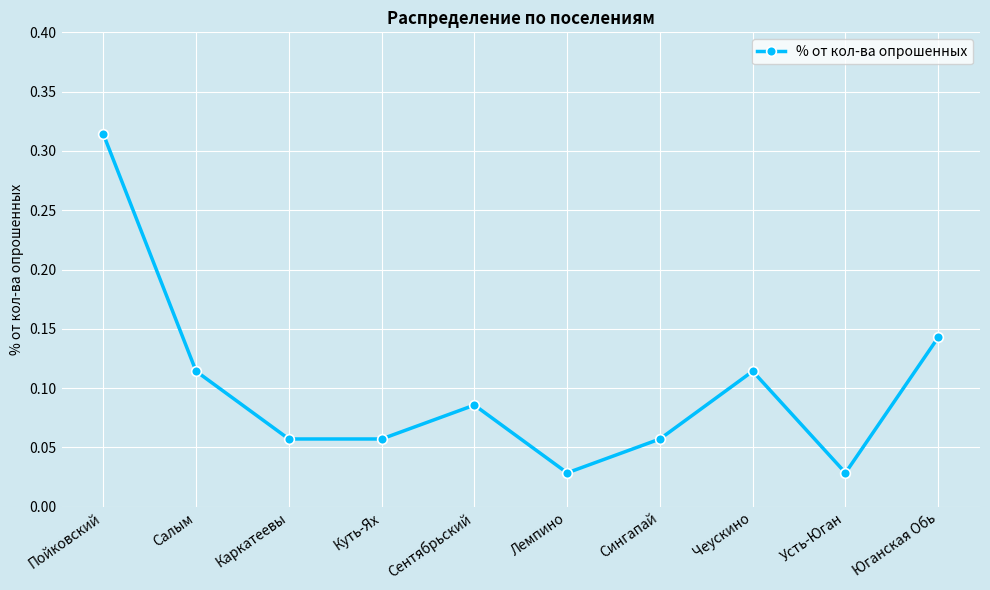

What position from the left is Салым?

2